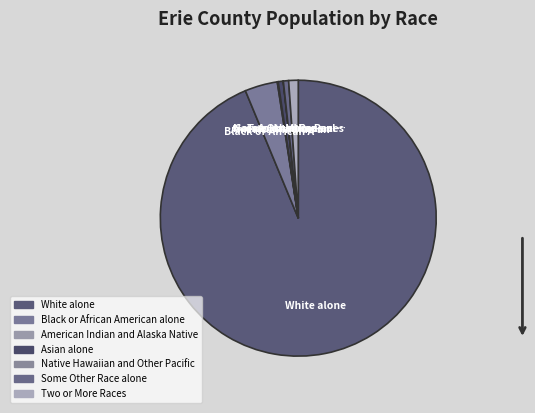

Which slice is the smallest?

Native Hawaiian and Other Pacific